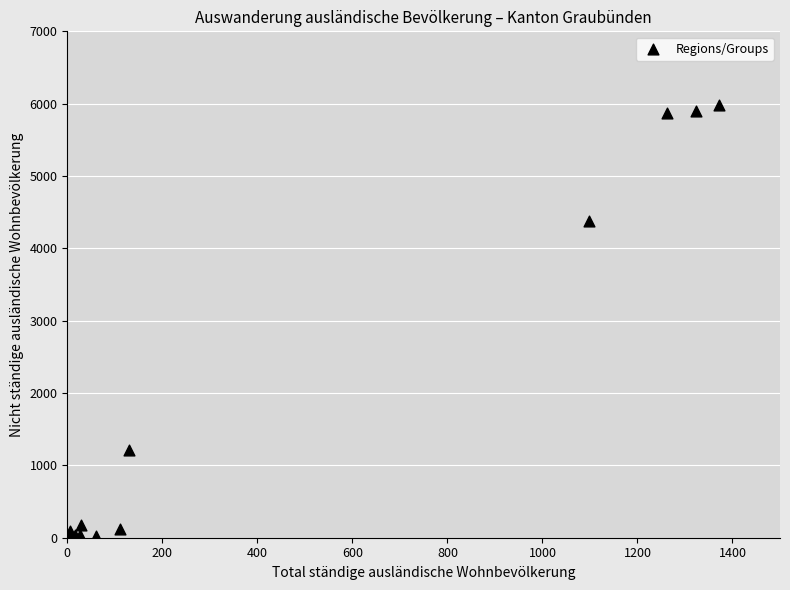

What Y value in the scatter plot is closest to 2990?

4382